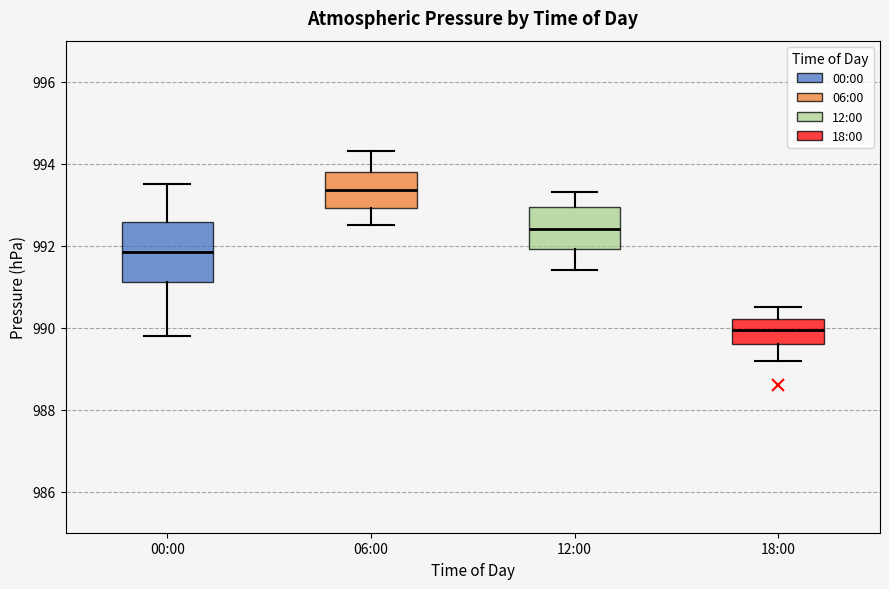

Which box is the tallest, from its lower edge to its upper edge?

00:00